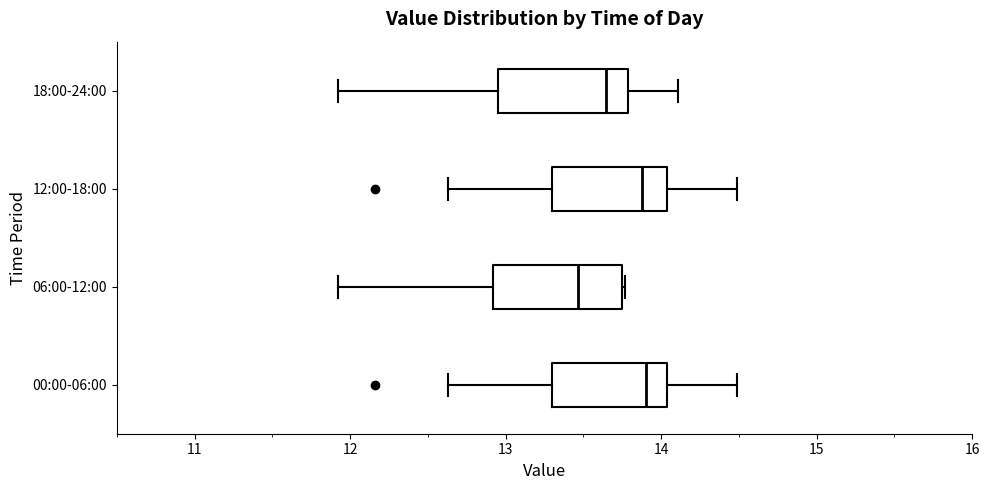

Reading bottom to top, read every box against the x-axis: the position of its median line, the range the box covers, and the ends of its whiskers. The values are not printed on the chart, so give them approximately, as read against the axis.

00:00-06:00: median 13.9, box 13.3 to 14.0, whiskers 12.6 to 14.5
06:00-12:00: median 13.5, box 12.9 to 13.8, whiskers 11.9 to 13.8
12:00-18:00: median 13.9, box 13.3 to 14.0, whiskers 12.6 to 14.5
18:00-24:00: median 13.6, box 13.0 to 13.8, whiskers 11.9 to 14.1